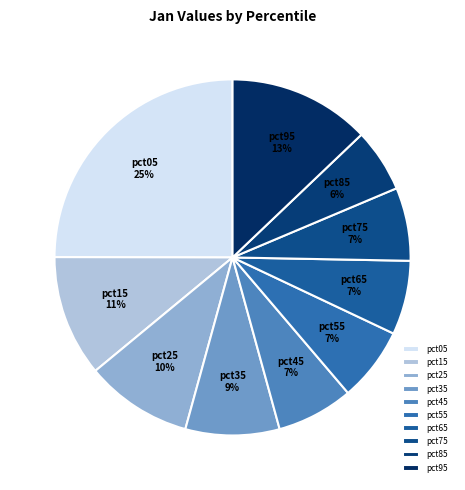

True or false: pct25 accounts for 21% of the total.

False